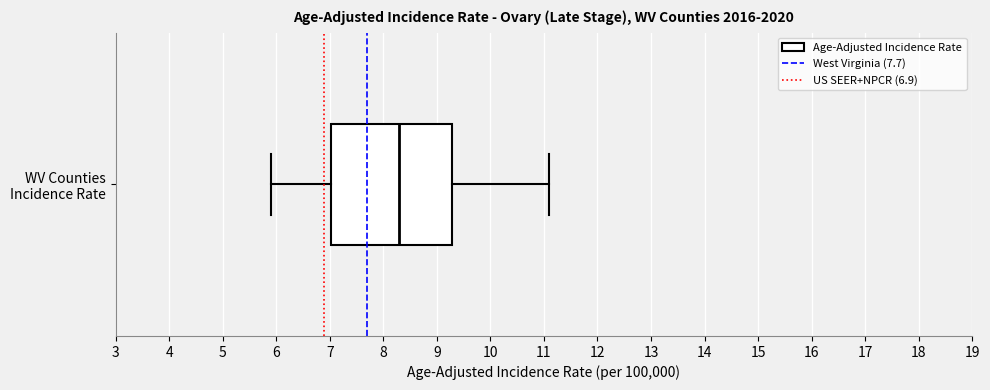

Transcribe this box plot: give where the median line is, the range the box spans, and where the two whiskers end, as read against the x-axis. The values are not printed on the chart, so give them approximately, as read against the axis.

median 8.3, box 7.0 to 9.3, whiskers 5.9 to 11.1